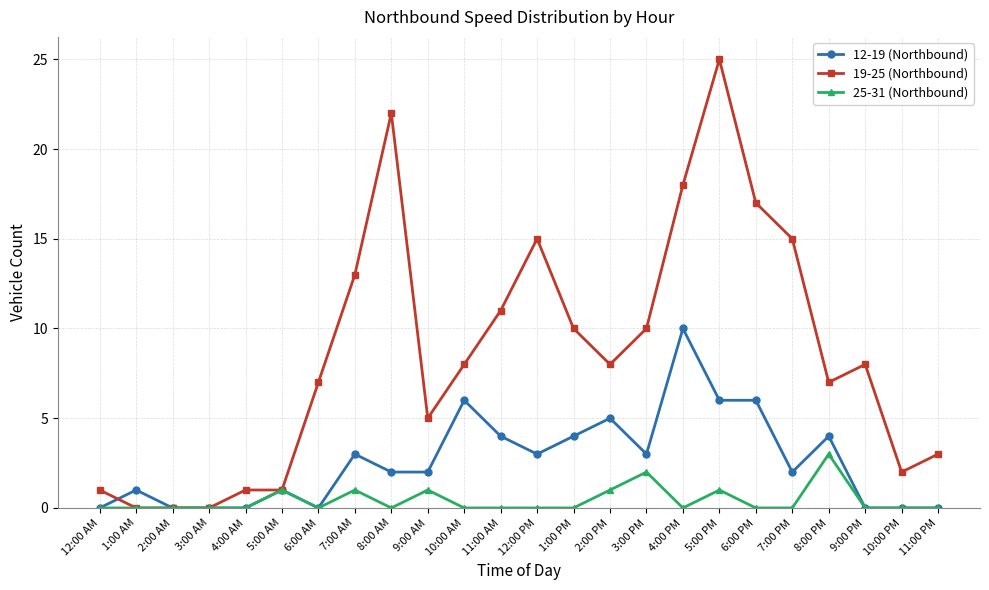

Which series has the largest total across all categories?

19-25 (Northbound)